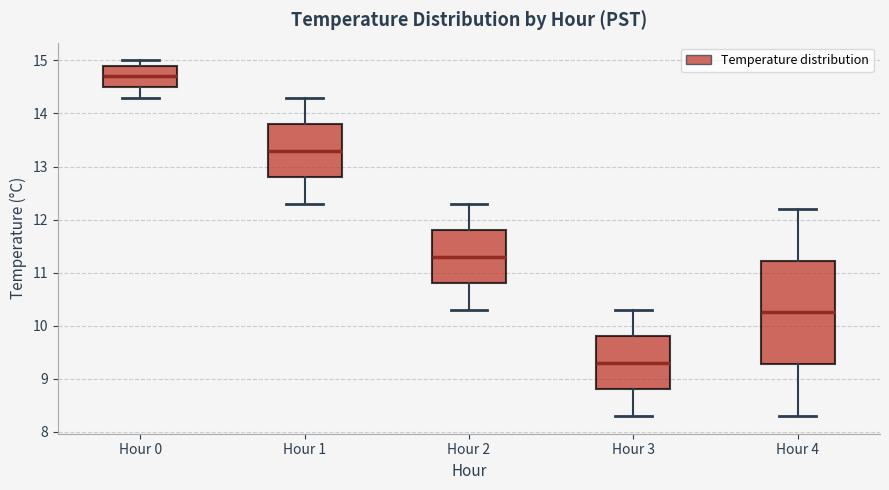

Which box has the highest median line?

Hour 0